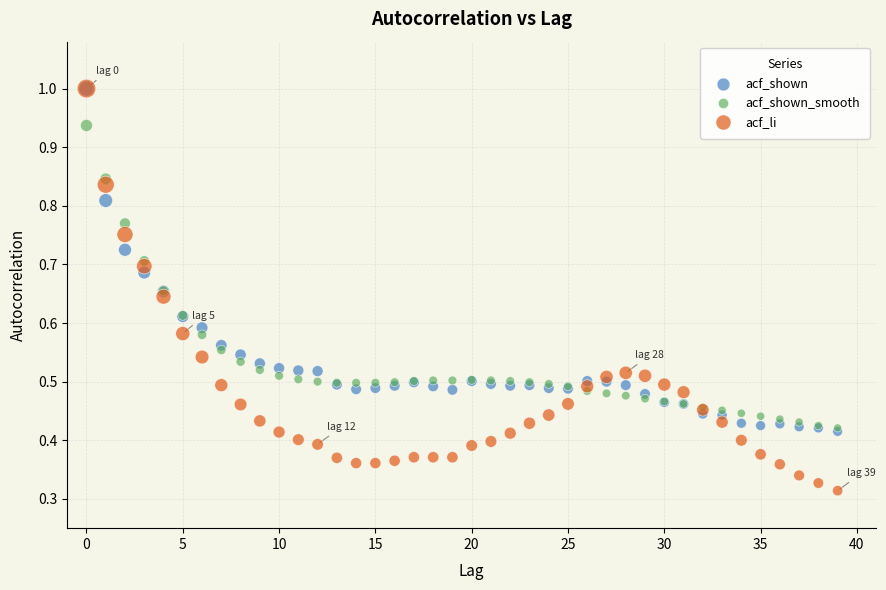

Which series reaches the minimum Y coordinate?

acf_li